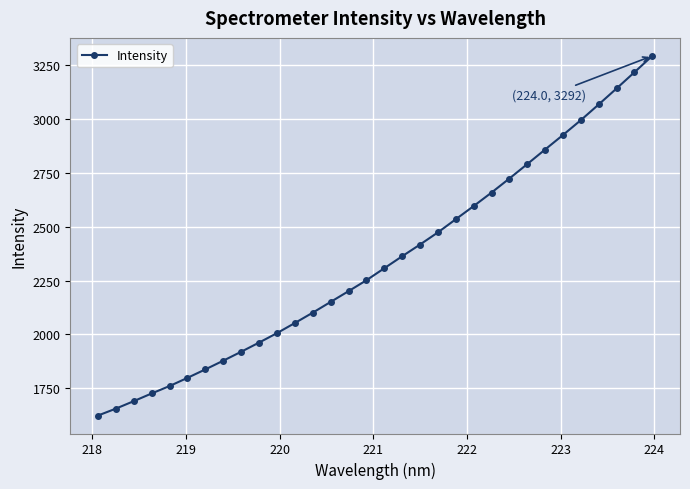

What is the greatest value displayed?

3291.5